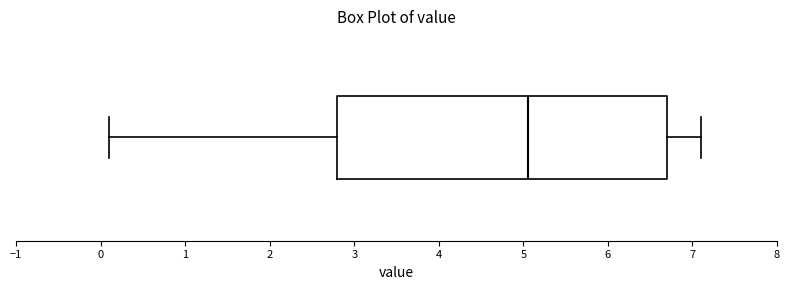

Transcribe this box plot: give where the median line is, the range the box spans, and where the two whiskers end, as read against the x-axis. The values are not printed on the chart, so give them approximately, as read against the axis.

median 5.1, box 2.8 to 6.7, whiskers 0.1 to 7.1